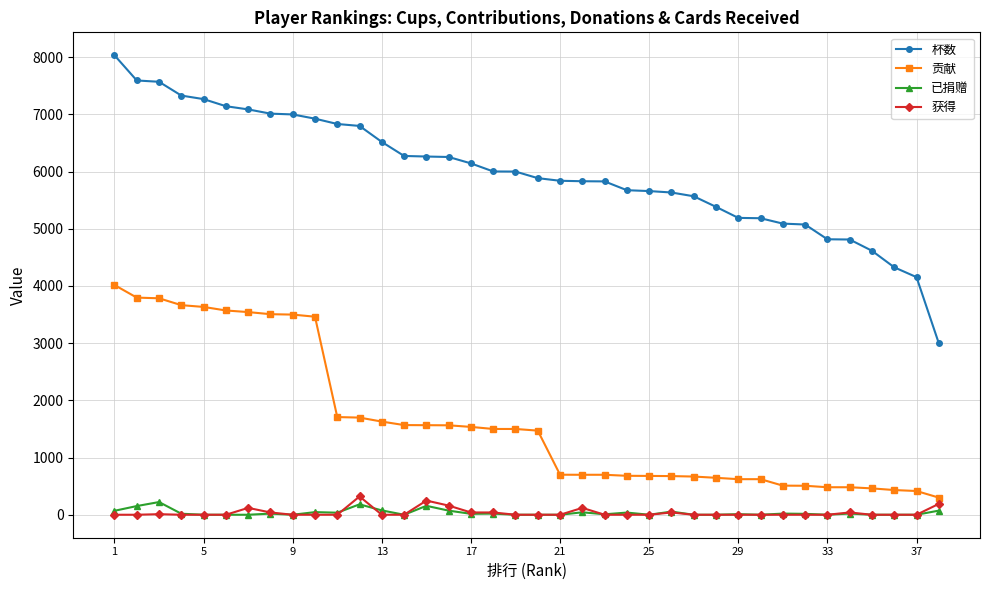

What are all the series names shown in the legend?

杯数, 贡献, 已捐赠, 获得